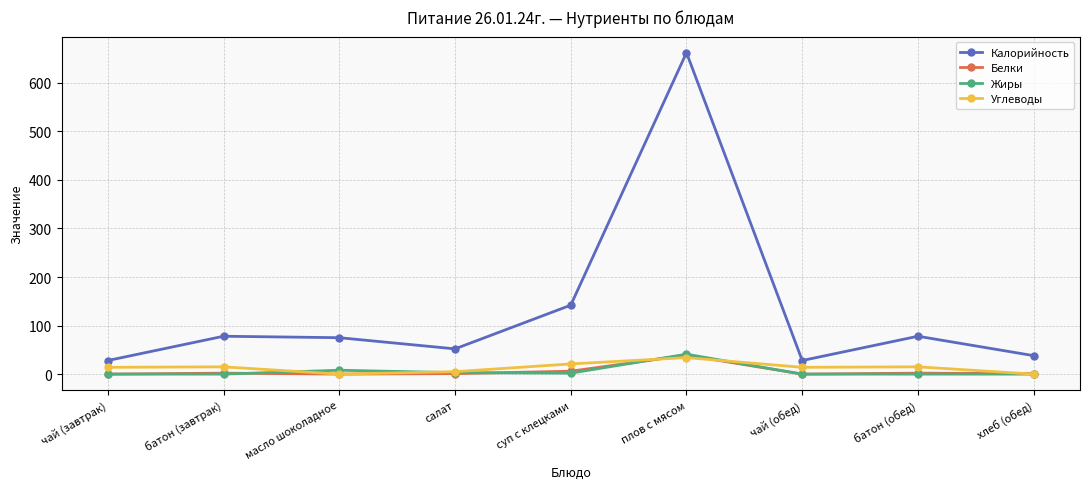

Which series changed the most between батон (обед) and хлеб (обед)?

Калорийность